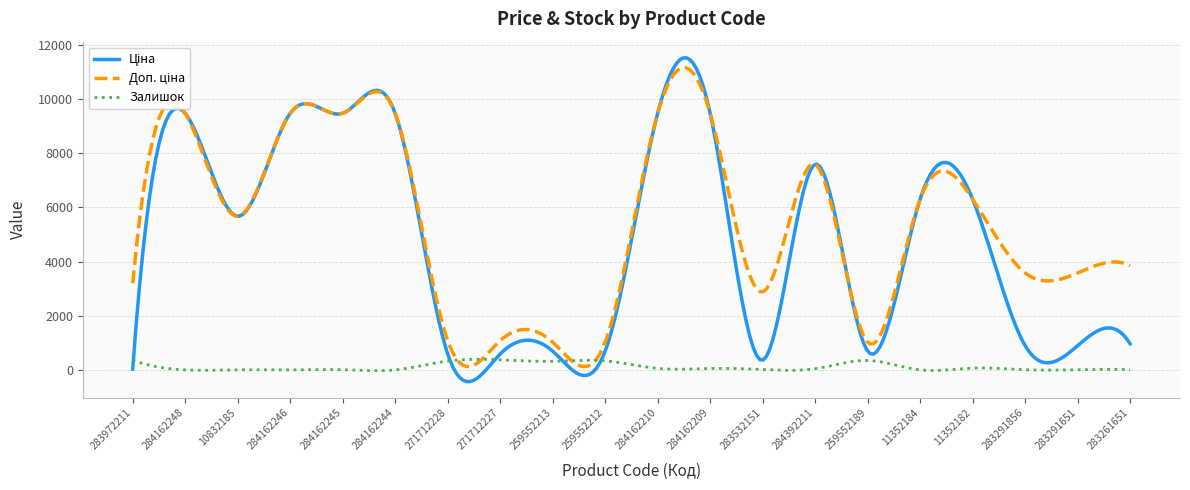

What is the smallest value displayed?

-431.5